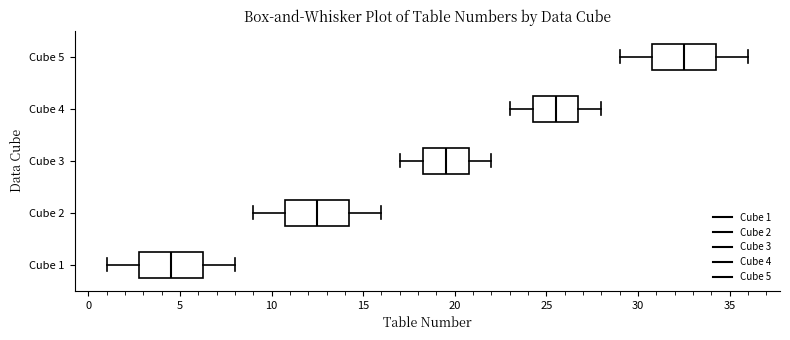

Reading bottom to top, read every box against the x-axis: the position of its median line, the range the box covers, and the ends of its whiskers. The values are not printed on the chart, so give them approximately, as read against the axis.

Cube 1: median 4.5, box 3.0 to 6.5, whiskers 1.0 to 8.0
Cube 2: median 12.5, box 11.0 to 14.5, whiskers 9.0 to 16.0
Cube 3: median 19.5, box 18.5 to 21.0, whiskers 17.0 to 22.0
Cube 4: median 25.5, box 24.5 to 27.0, whiskers 23.0 to 28.0
Cube 5: median 32.5, box 31.0 to 34.5, whiskers 29.0 to 36.0